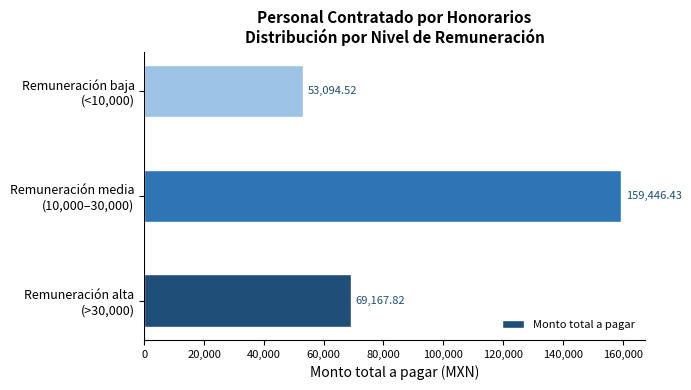

What is the average value?

93902.9